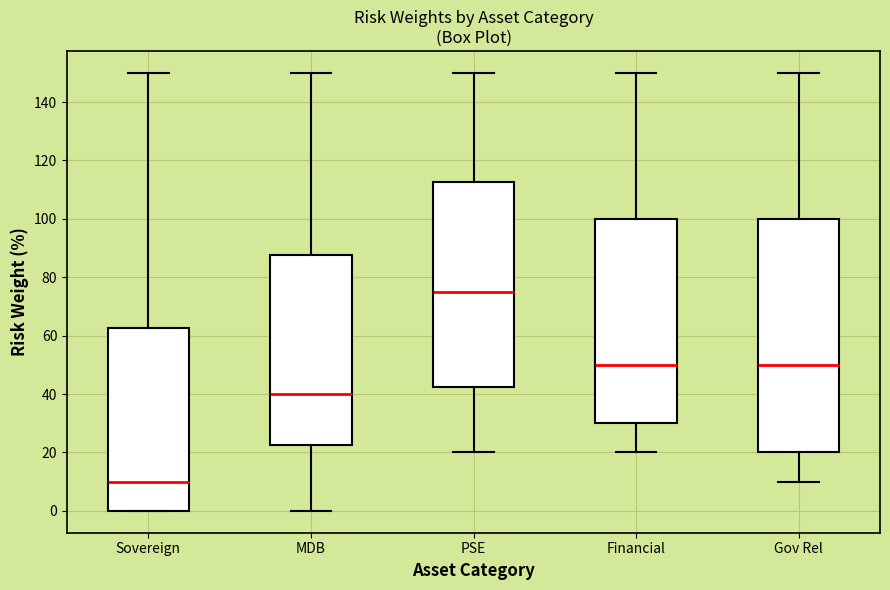

Which box's median line is the highest?

PSE